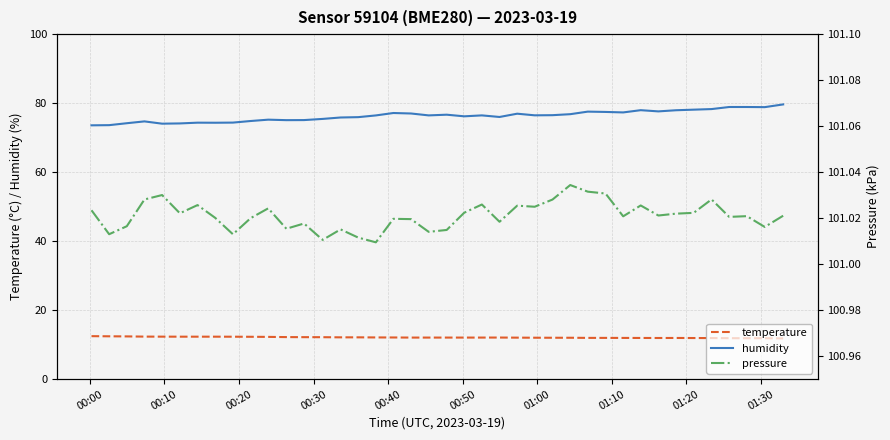

List the series in order of their overall mean, lowest first.

temperature, humidity, pressure